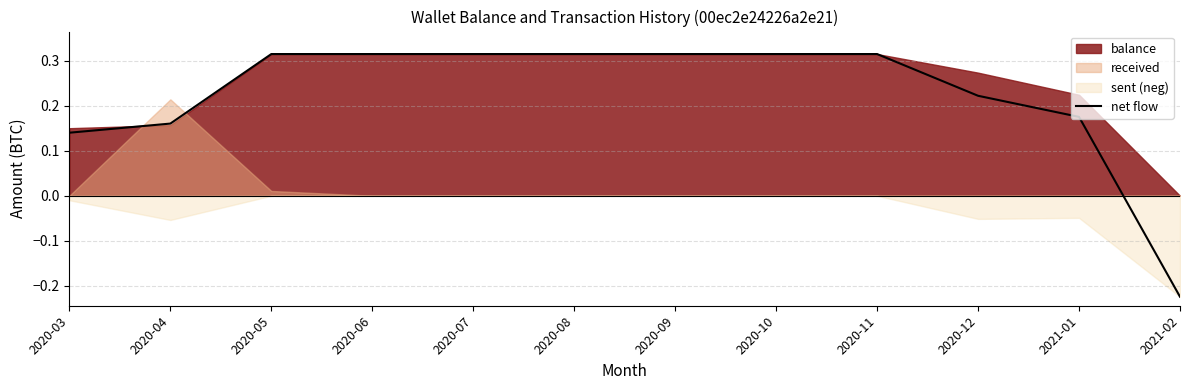

Rank the categories by value from lowest to highest.

2021-02, 2020-03, 2020-04, 2021-01, 2020-12, 2020-05, 2020-06, 2020-07, 2020-08, 2020-09, 2020-10, 2020-11